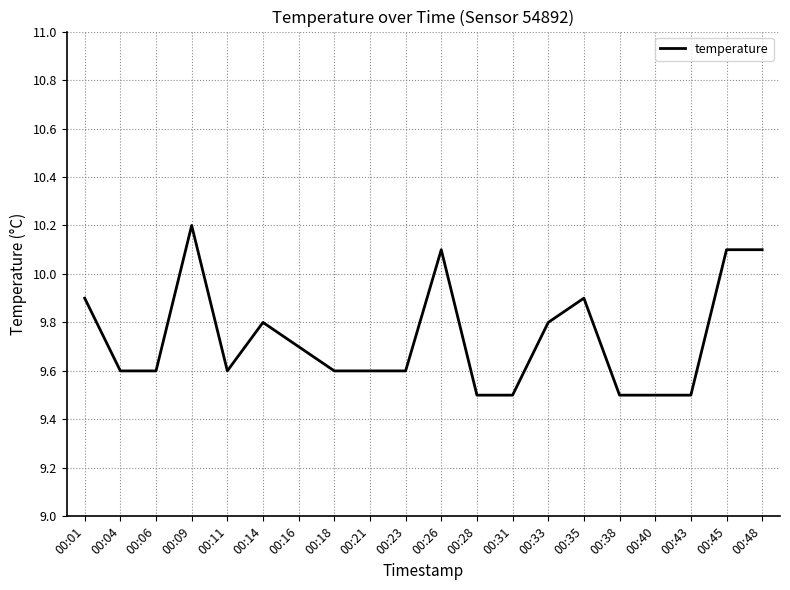

Does the chart have visible grid lines?

Yes